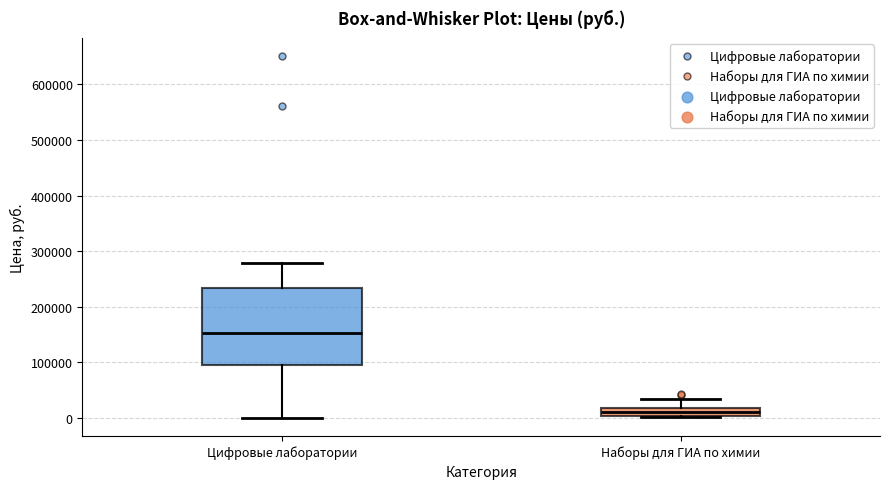

Which box's median line is the lowest?

Наборы для ГИА по химии